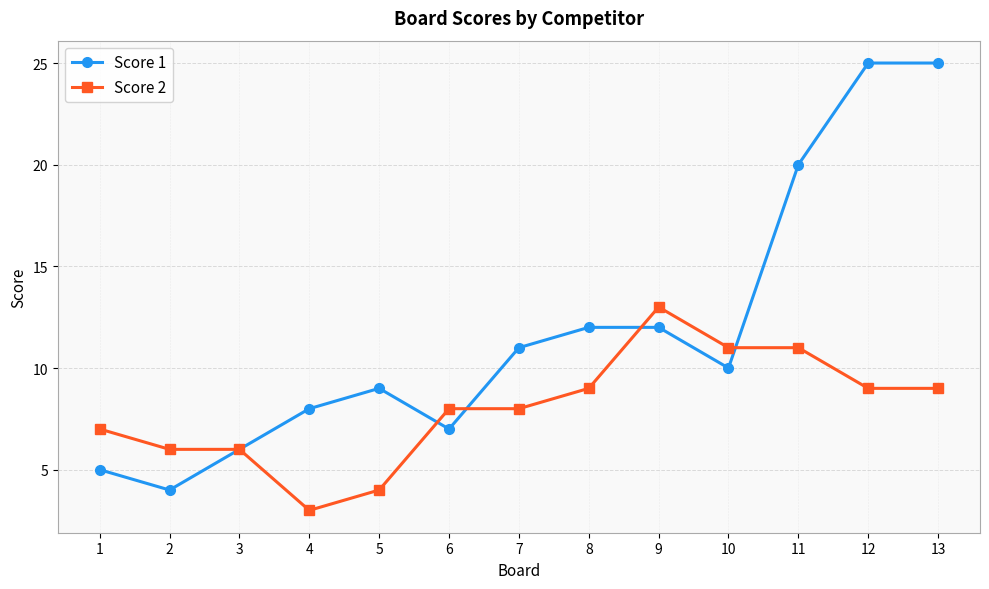

At 6, list the series in order from smallest to largest.

Score 1, Score 2